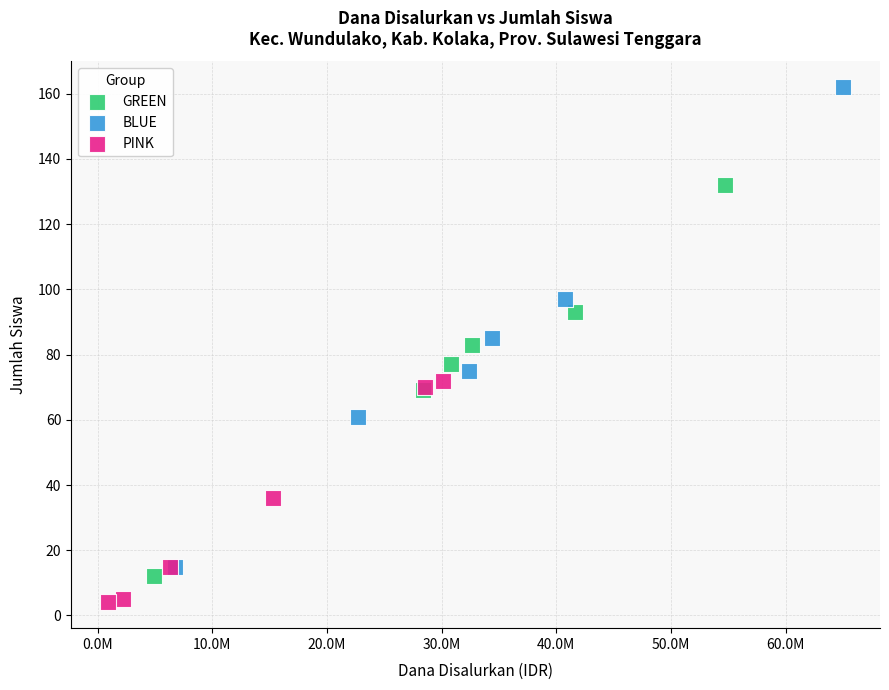

Which series reaches the minimum Y coordinate?

PINK